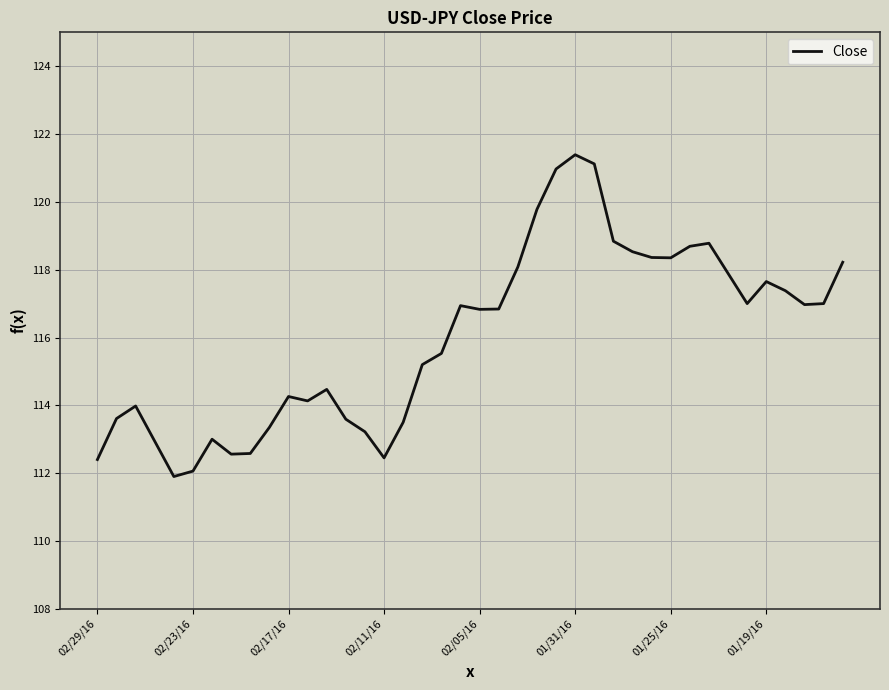

What is the difference between the maximum and minimum values?

9.5